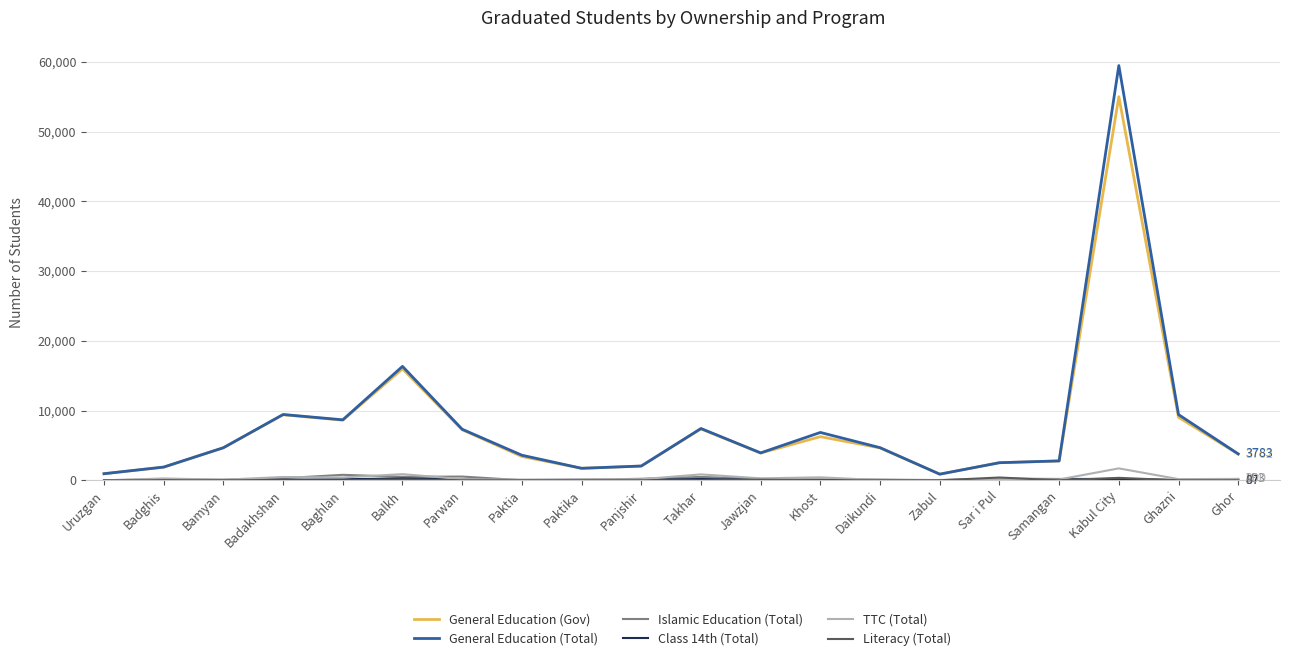

At which label is General Education (Total) closest to 30181?

Balkh